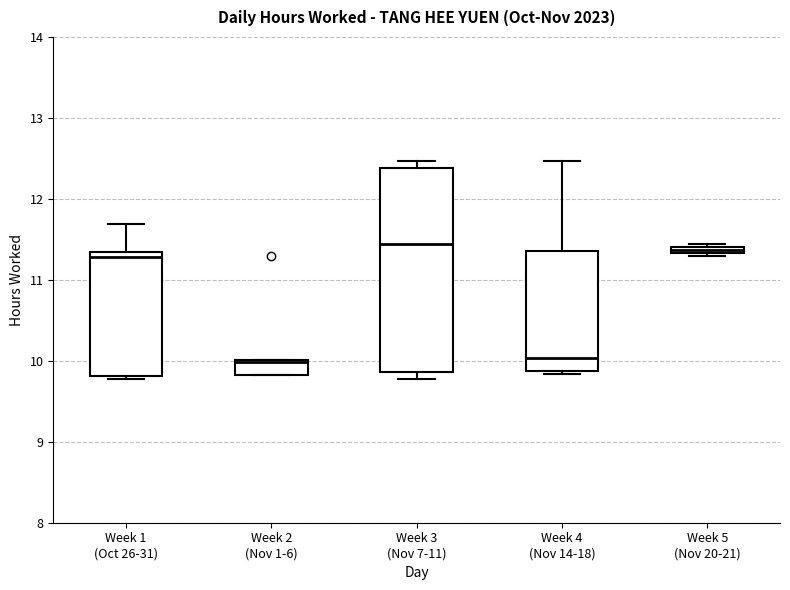

Comparing the boxes themselves (not the whiskers), which one is the tallest?

Week 3 (Nov 7-11)